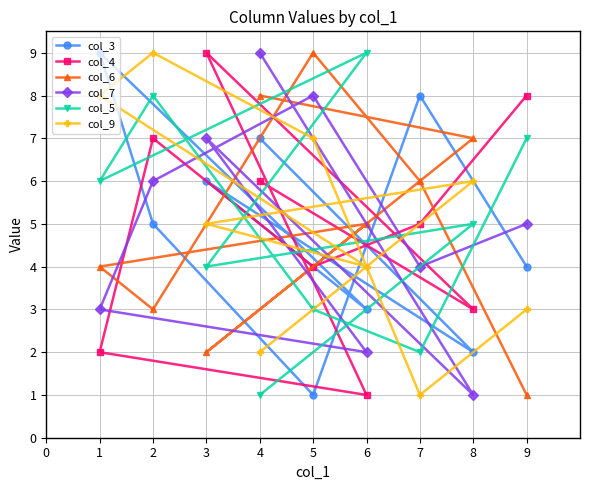

Is it true that col_7 equals 7 at 7?

False